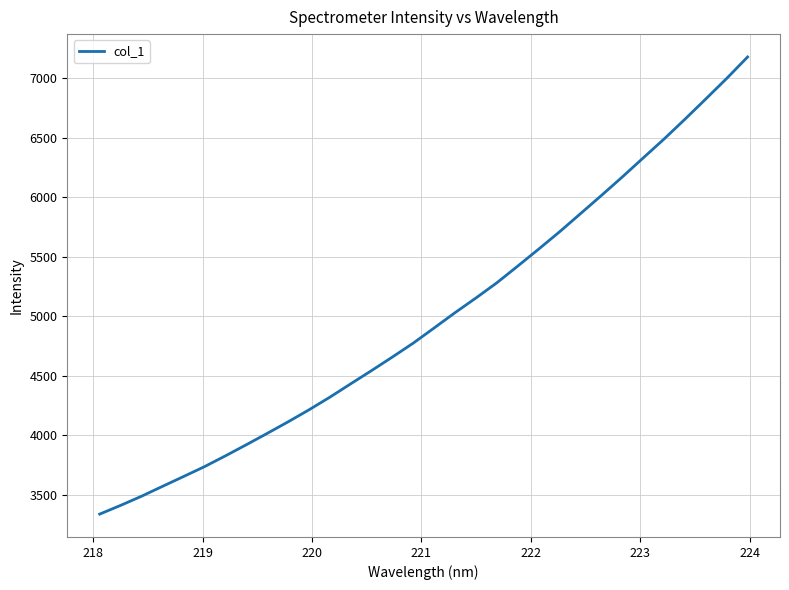

What is the maximum value shown in the chart?

7176.1